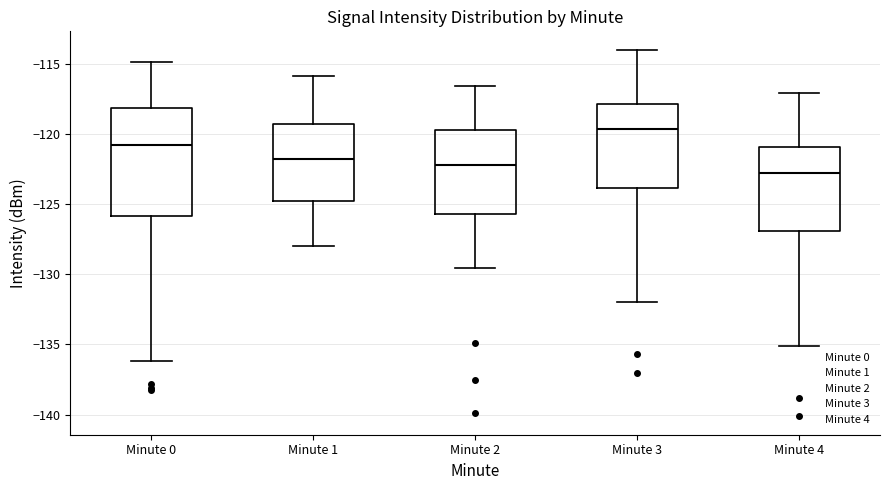

Reading left to right, read every box against the y-axis: the position of its median line, the range the box covers, and the ends of its whiskers. The values are not printed on the chart, so give them approximately, as read against the axis.

Minute 0: median -121.0, box -126.0 to -118.0, whiskers -136.0 to -115.0
Minute 1: median -122.0, box -125.0 to -119.5, whiskers -128.0 to -116.0
Minute 2: median -122.0, box -125.5 to -119.5, whiskers -129.5 to -116.5
Minute 3: median -119.5, box -124.0 to -118.0, whiskers -132.0 to -114.0
Minute 4: median -123.0, box -127.0 to -121.0, whiskers -135.0 to -117.0